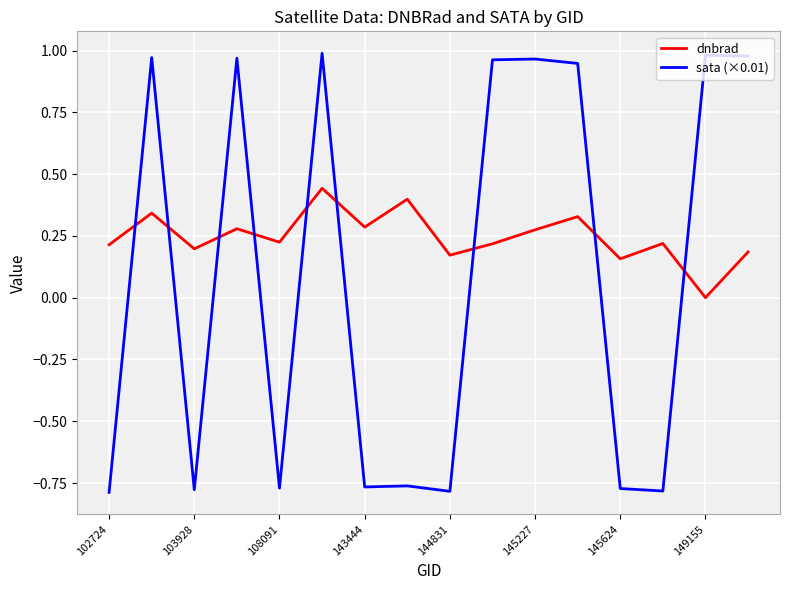

Is this an area chart (filled region under the line)?

No